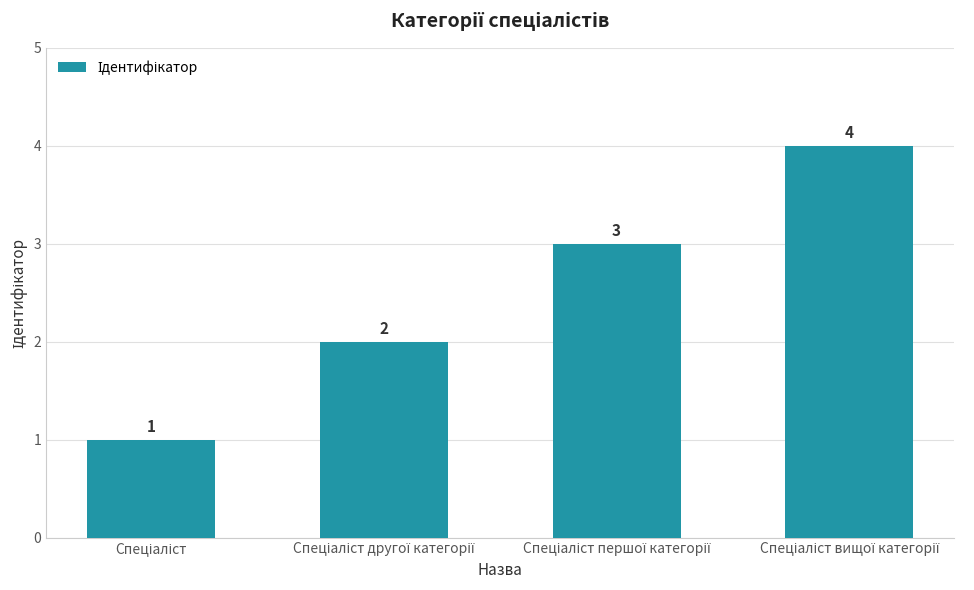

What is the value of the 1st bar from the left?

1